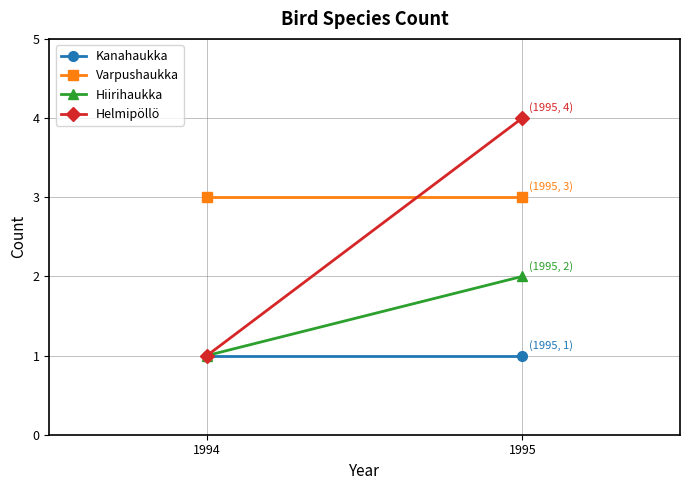

What is the sum of all Hiirihaukka values?

3